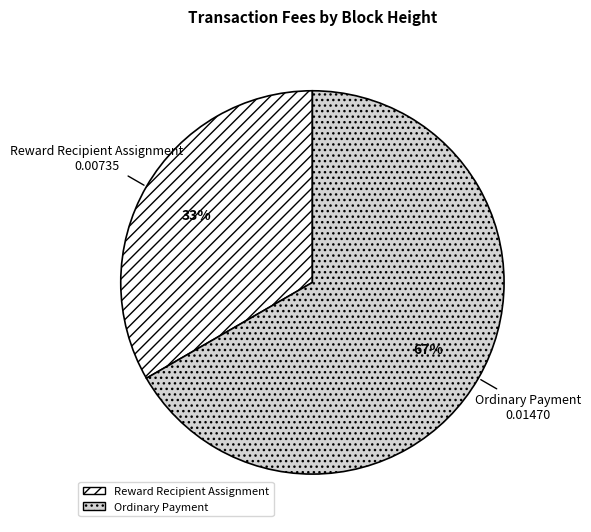

To the nearest percent, what is the average slice percentage?

50%